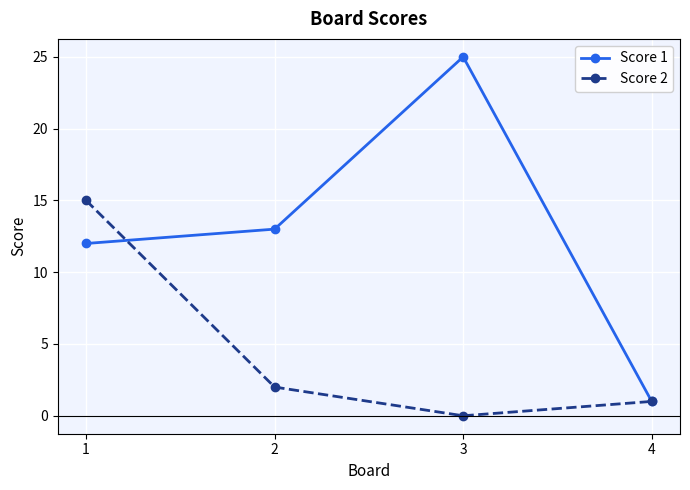

Rank the series by their maximum value, from highest to lowest.

Score 1, Score 2